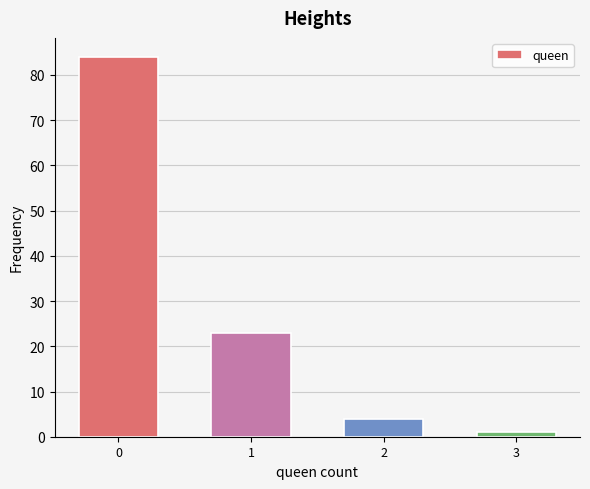

Reading right to left, what are all the values shown in this chart?

3=1	2=4	1=23	0=84